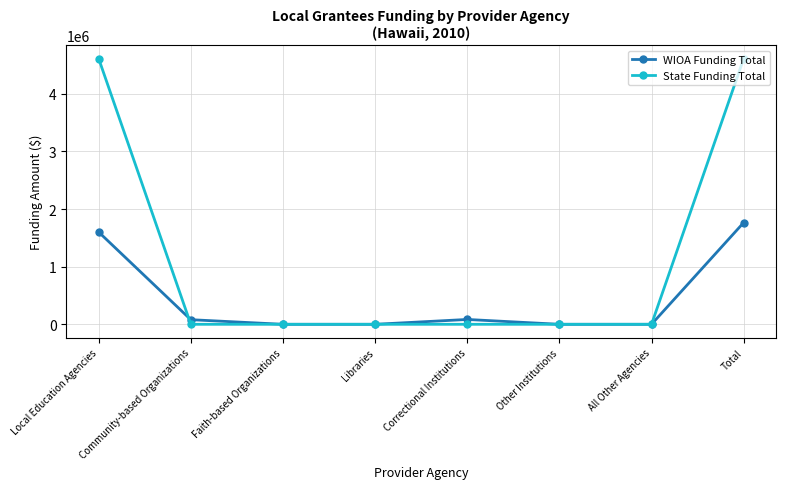

How many lines are shown in the chart?

2